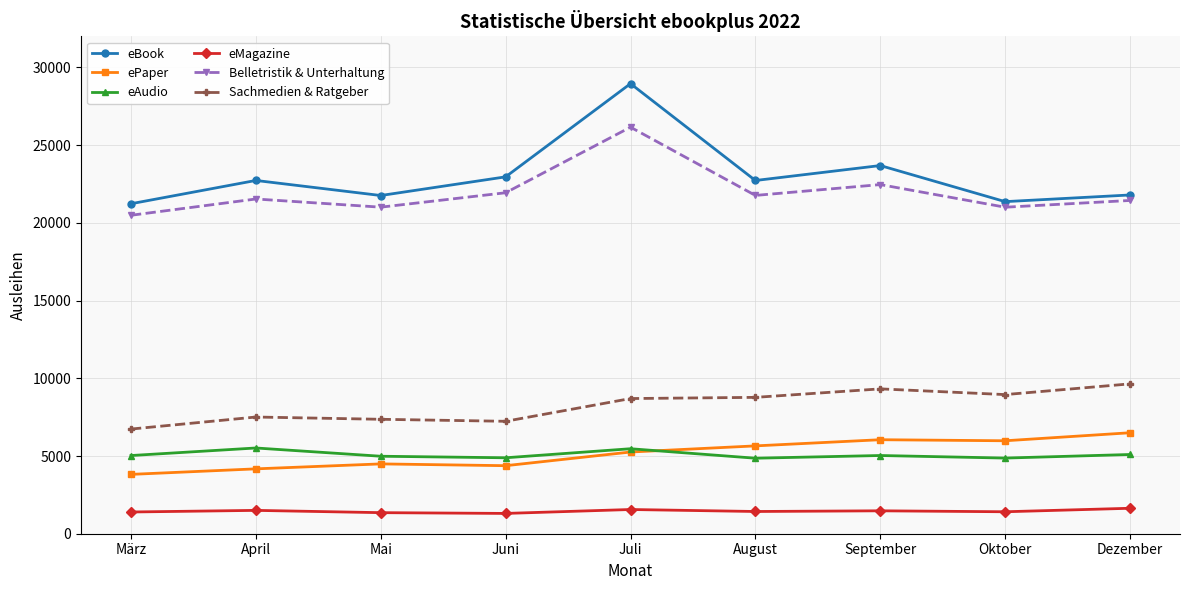

Count the number of categories in the chart.

9